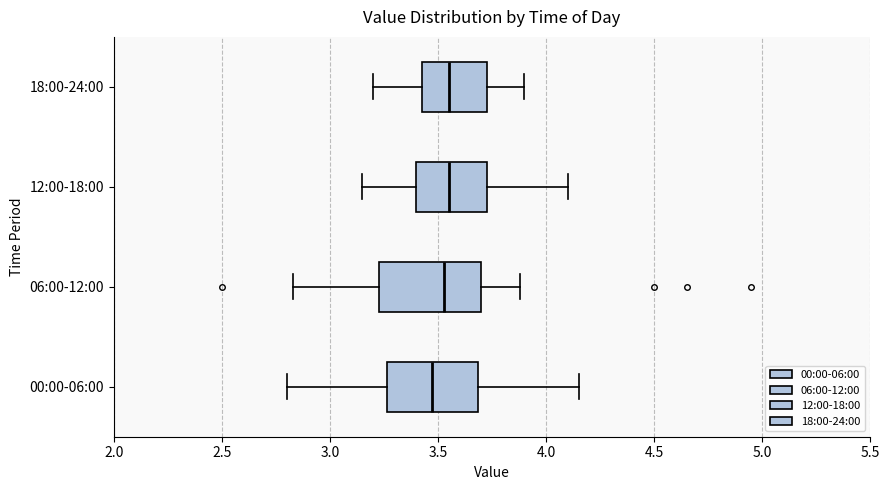

Reading bottom to top, transcribe this box plot: for each box, give where its median line is, the range the box spans, and where its two whiskers end, as read against the x-axis. The values are not printed on the chart, so give them approximately, as read against the axis.

00:00-06:00: median 3.45, box 3.25 to 3.70, whiskers 2.80 to 4.15
06:00-12:00: median 3.55, box 3.25 to 3.70, whiskers 2.85 to 3.90
12:00-18:00: median 3.55, box 3.40 to 3.75, whiskers 3.15 to 4.10
18:00-24:00: median 3.55, box 3.45 to 3.75, whiskers 3.20 to 3.90